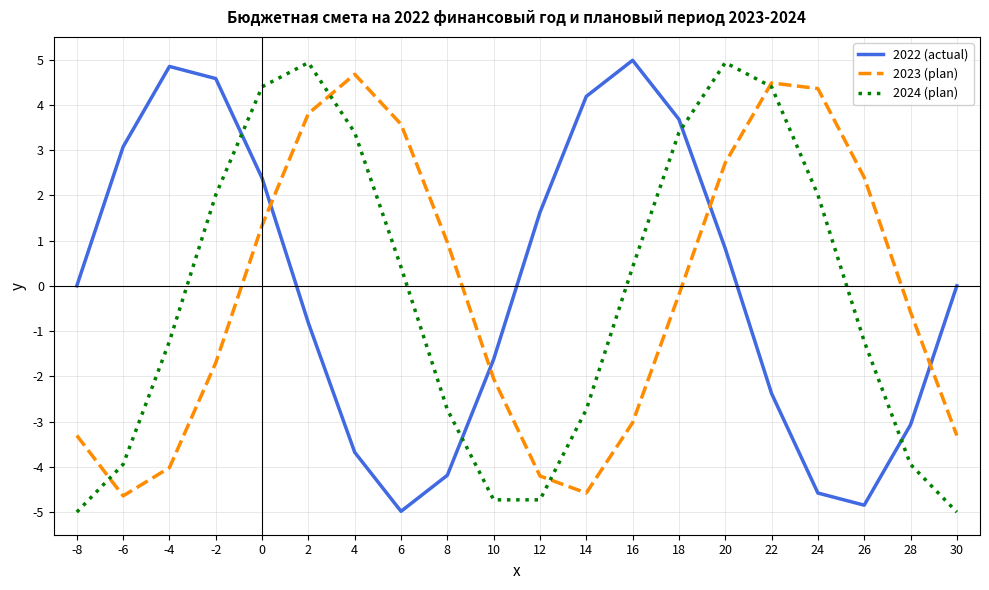

What is the total value across all series at -6?

-5.5